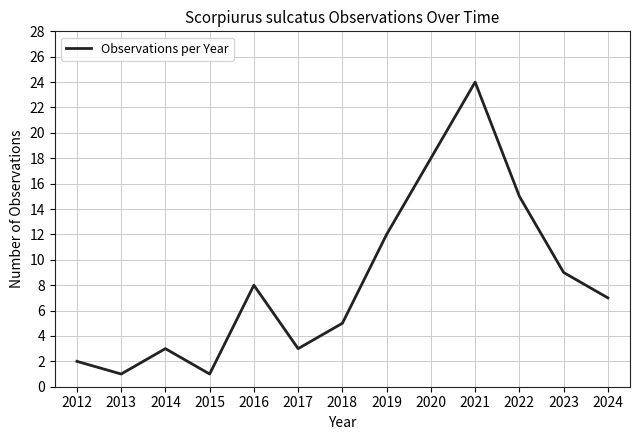

Where is the data nearest to the value 12?

2019